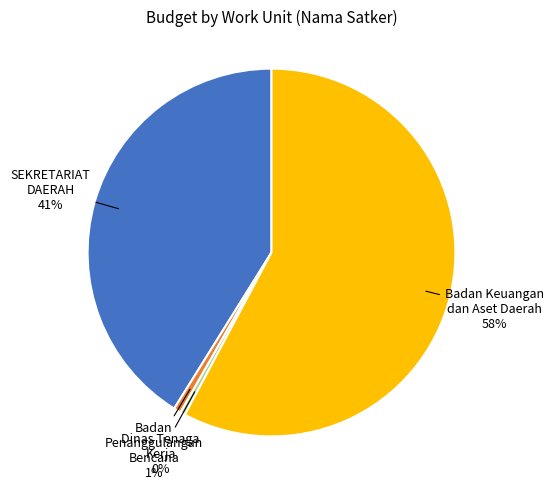

To the nearest percent, what is the average slice percentage?

25%